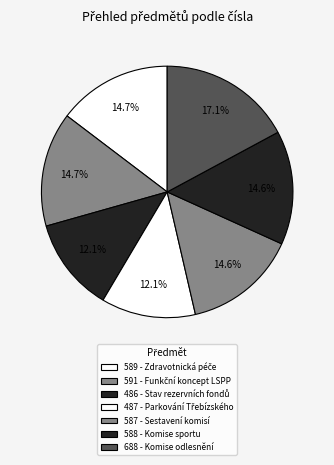

Count the number of slices in the pie.

7